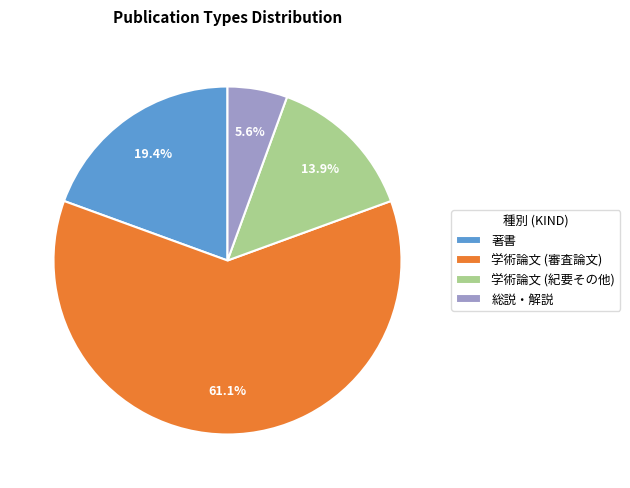

Rank the categories by value from lowest to highest.

総説・解説, 学術論文 (紀要その他), 著書, 学術論文 (審査論文)